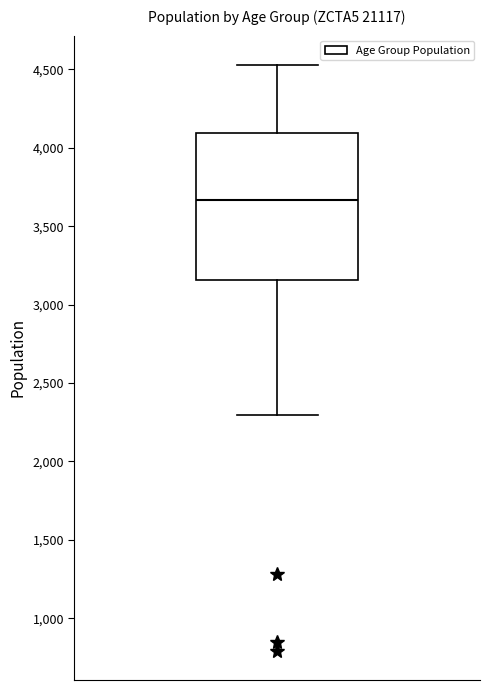

Where is the upper edge of the box on the y-axis? The values are not printed on the chart, so give them approximately, as read against the axis.

4100